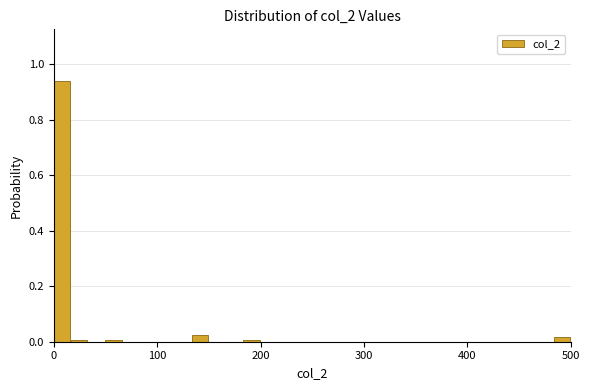

Read against the x-axis, roughly where is the centre of the tallest bar?

10